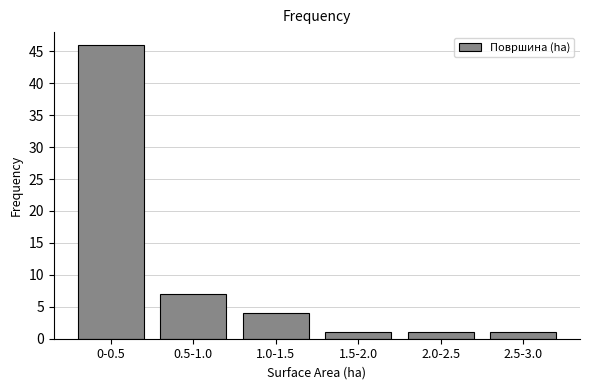

Reading left to right, transcribe all the data shown in this chart.

46	7	4	1	1	1